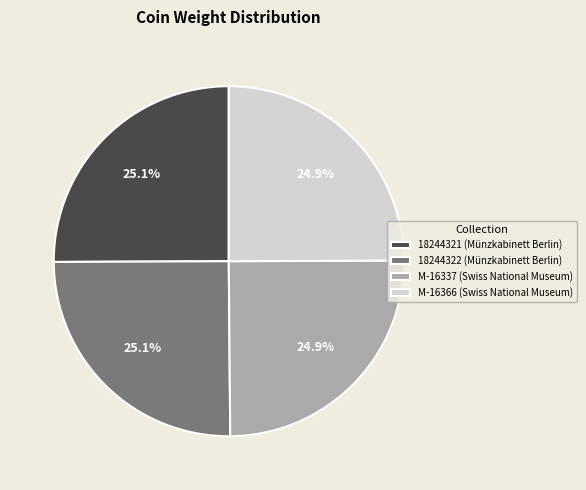

What portion of the pie excludes 18244322 (Münzkabinett Berlin)?

74.9%